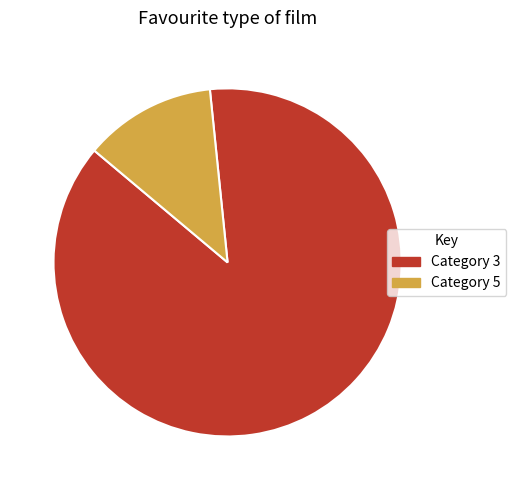

What is the smallest slice in the pie chart?

Category 5